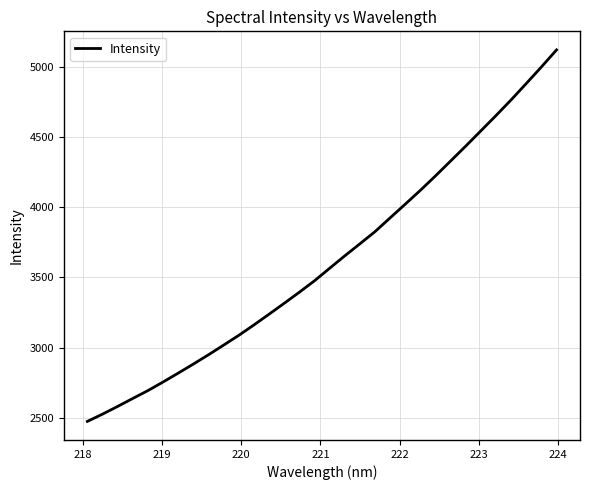

What is the greatest value displayed?

5121.9